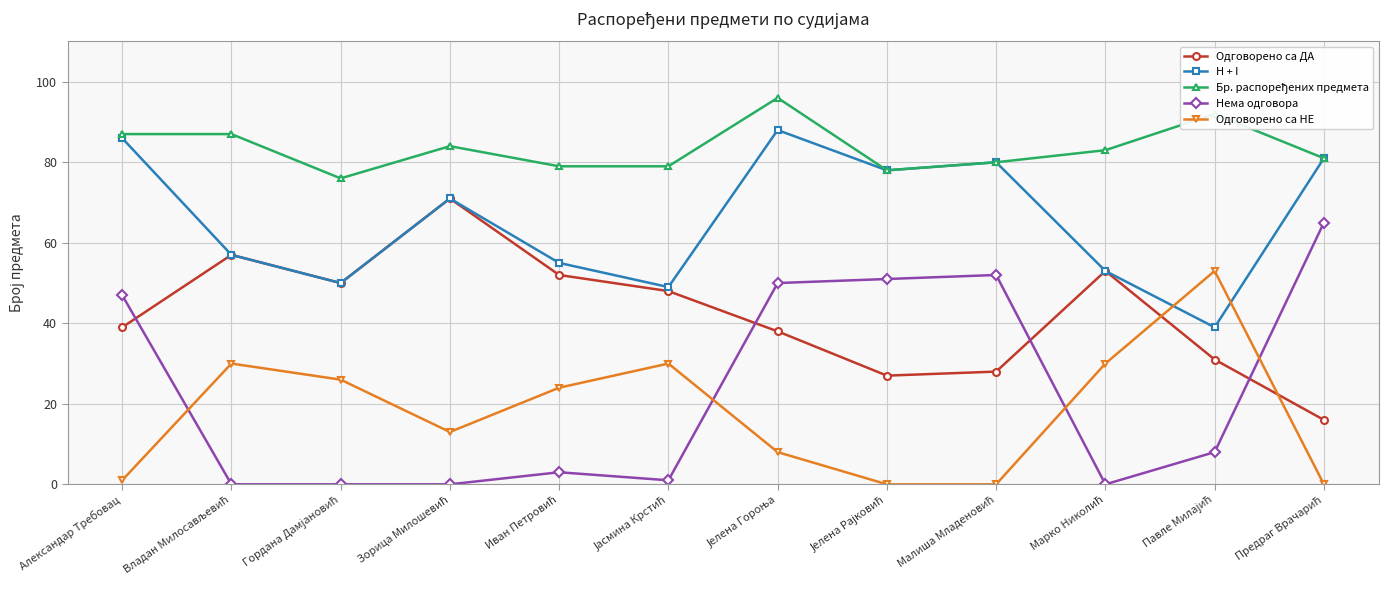

Is it true that Нема одговора equals 47 at Александар Требовац?

True